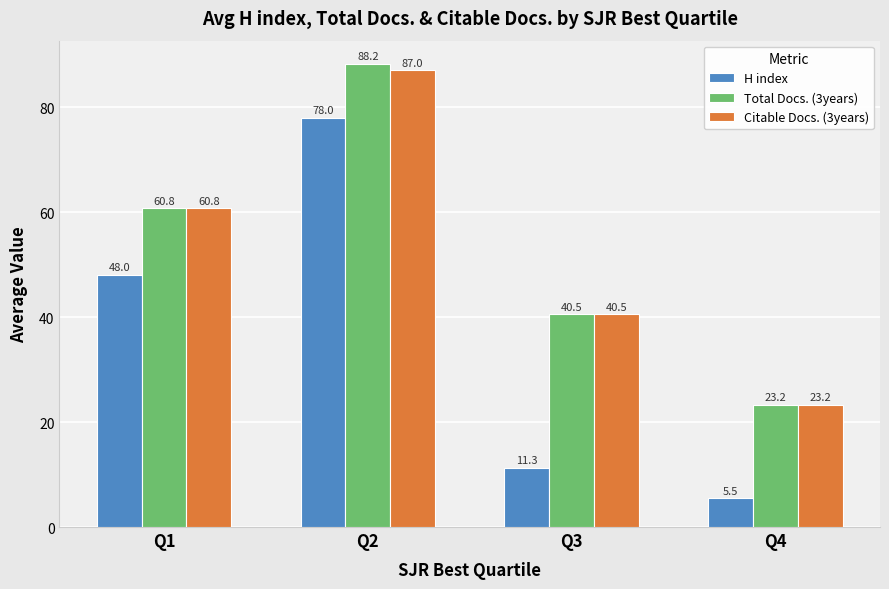

How many bars are there in each group?

3